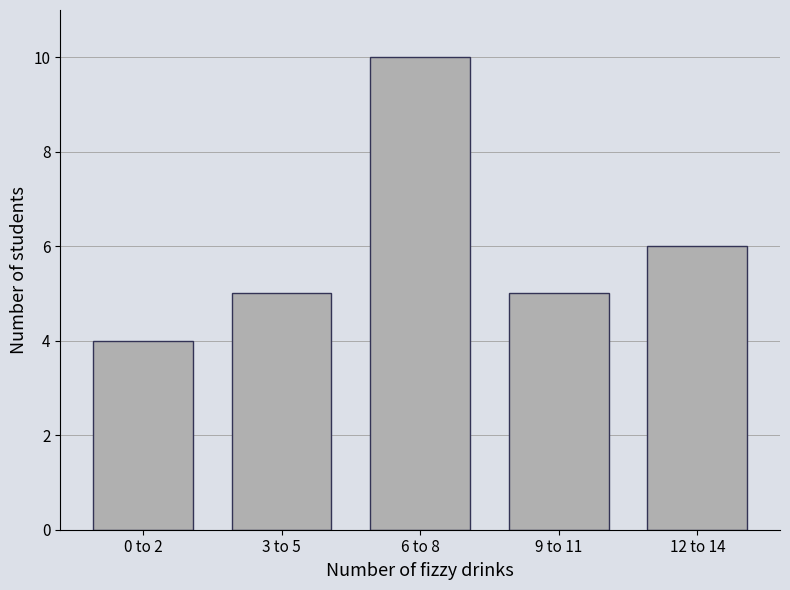

Reading left to right, transcribe all the data shown in this chart.

4	5	10	5	6